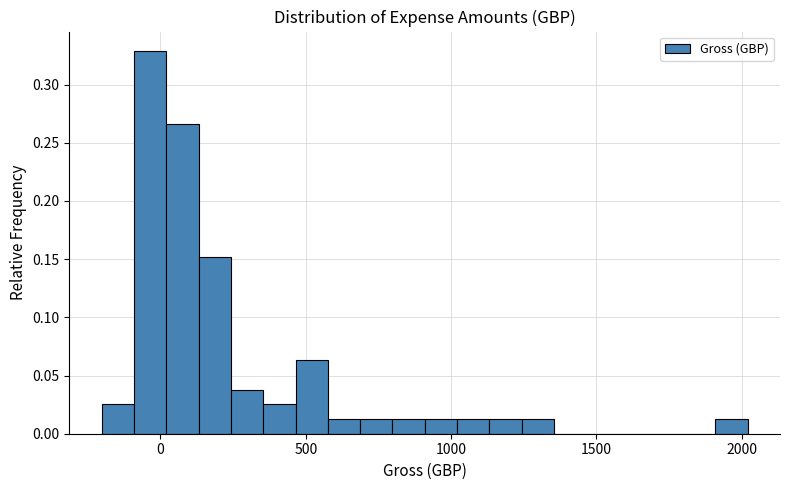

Read against the x-axis, roughly where is the centre of the tallest bar?

-50